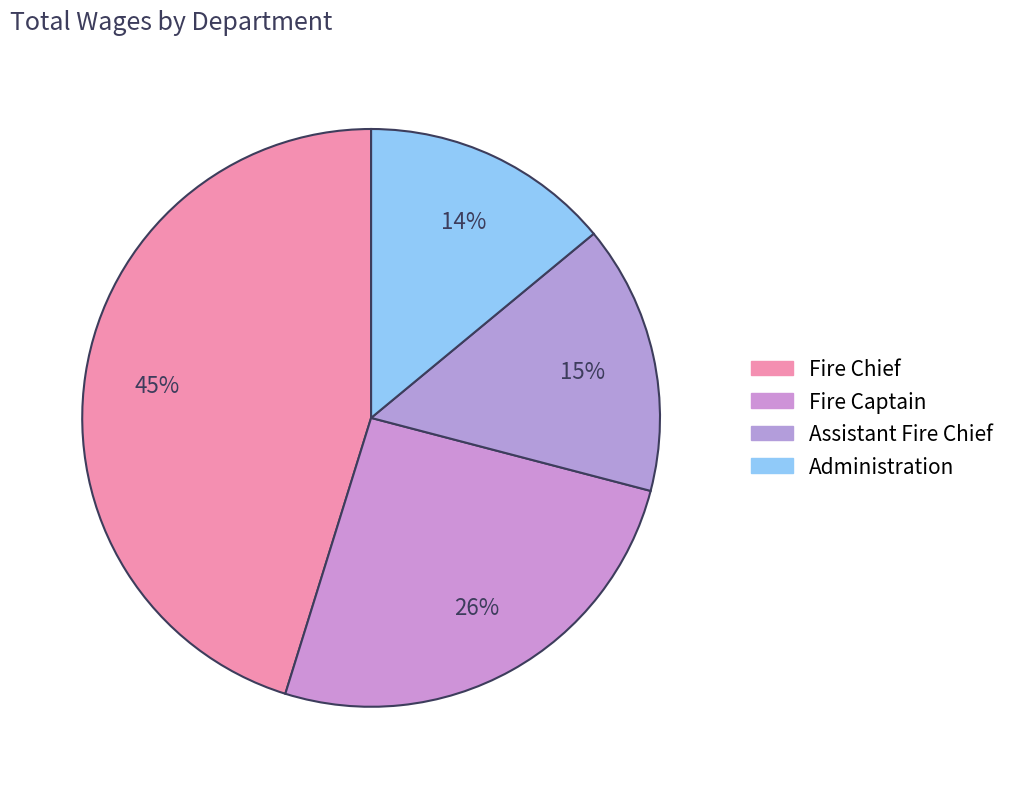

How many slices are in this pie chart?

4